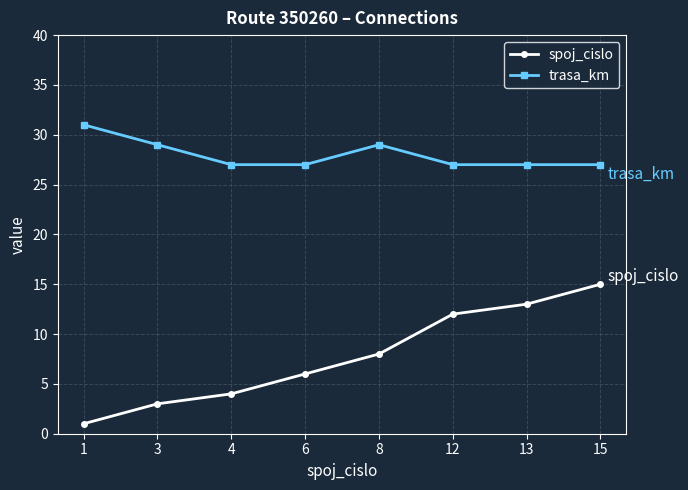

What are all the series names shown in the legend?

spoj_cislo, trasa_km